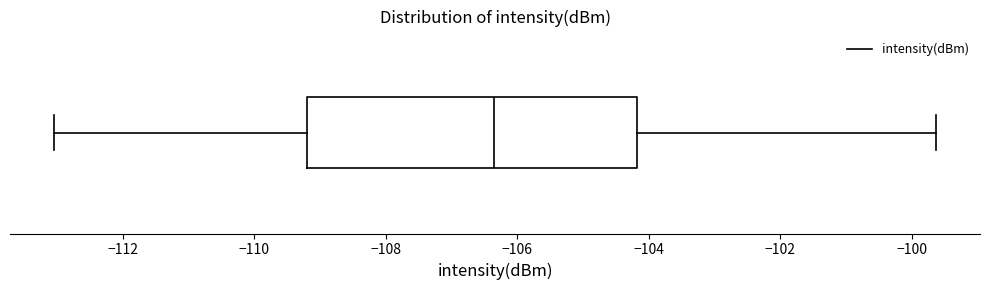

Where is the left edge of the box on the x-axis? The values are not printed on the chart, so give them approximately, as read against the axis.

-109.2